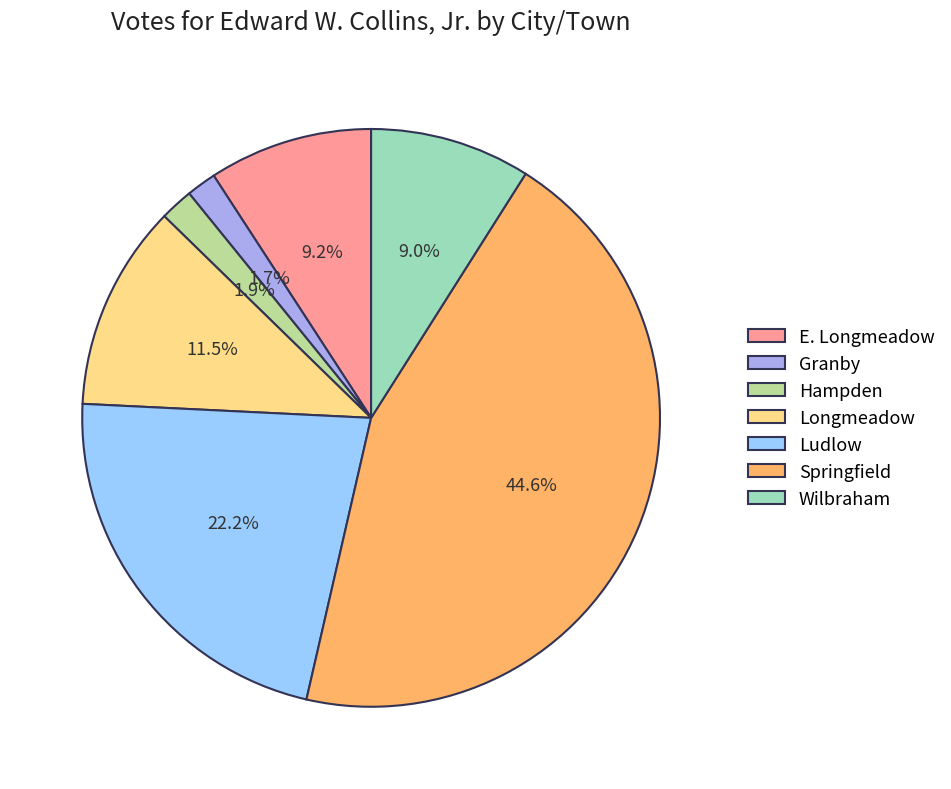

Does E. Longmeadow represent more than half of the total?

No